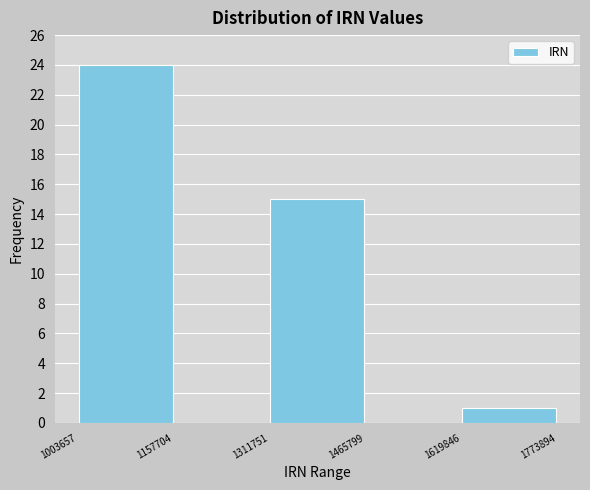

Reading left to right, list every bar in this chart as the range it spans on the x-axis followed by its height. The values are not printed on the chart, so give them approximately, as read against the axis.

1003657 to 1157704: 24
1157704 to 1311751: 0
1311751 to 1465799: 15
1465799 to 1619846: 0
1619846 to 1773894: 1